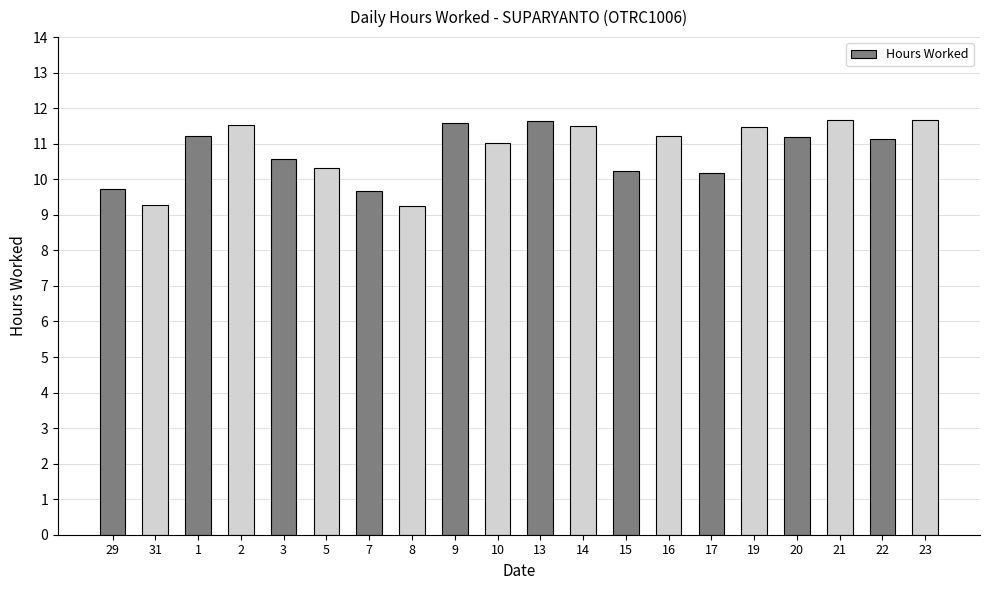

What is the greatest value displayed?

11.7